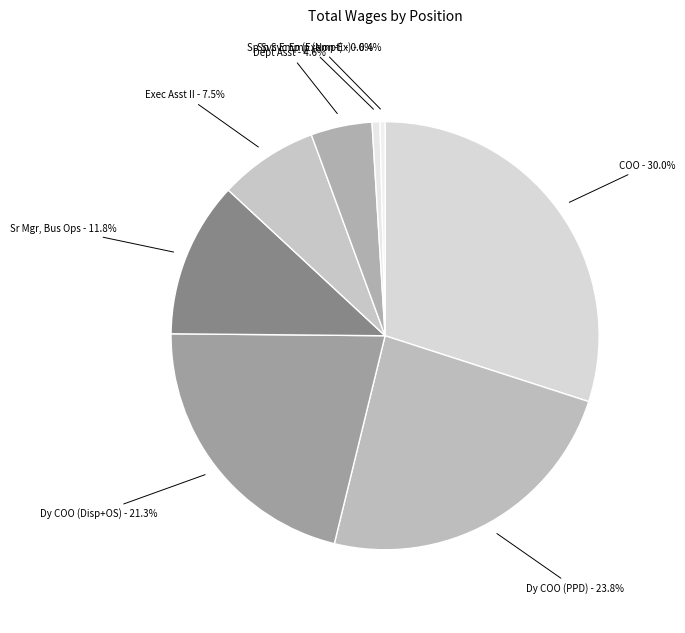

What is the ratio of the value at COO to the value at Sp Svc Emp (Exempt)?

50.4